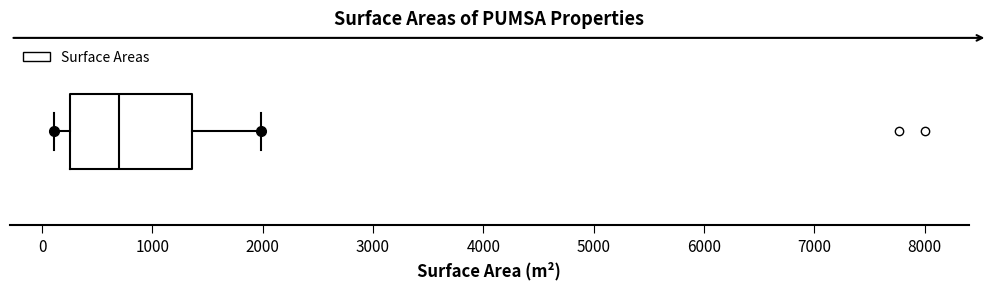

Where does the left whisker of the box end on the x-axis? The values are not printed on the chart, so give them approximately, as read against the axis.

100